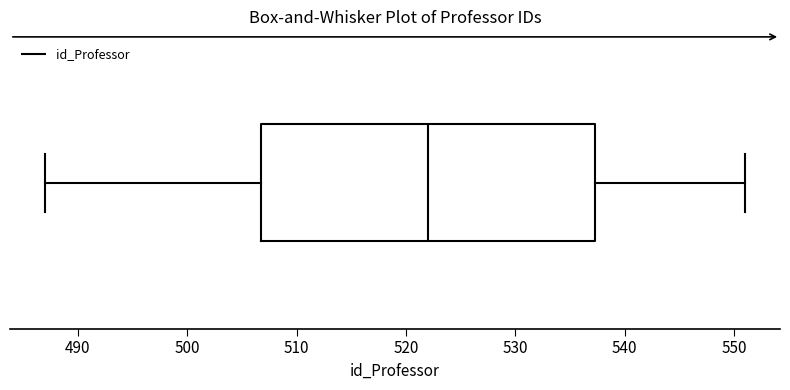

Read this box plot against the x-axis: the position of the median line, the range covered by the box, and the ends of both whiskers. The values are not printed on the chart, so give them approximately, as read against the axis.

median 522, box 507 to 537, whiskers 487 to 551